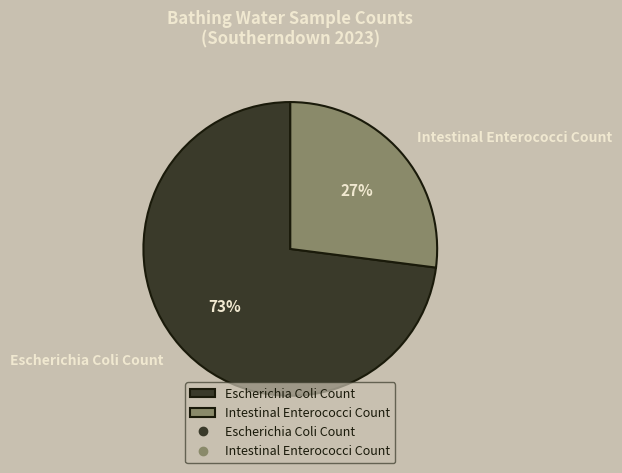

True or false: Intestinal Enterococci Count accounts for 27% of the total.

True